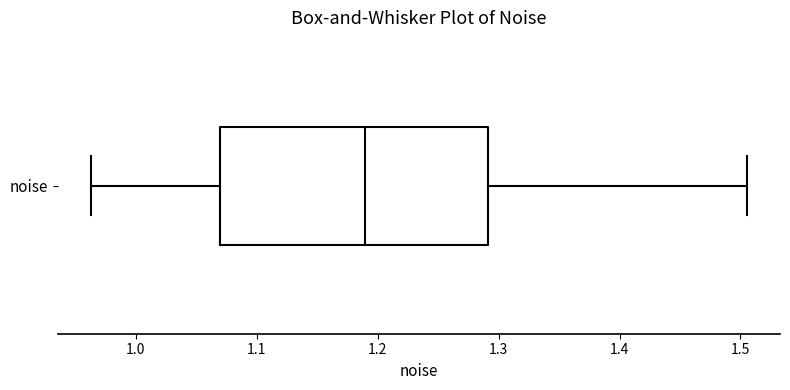

Read this box plot against the x-axis: the position of the median line, the range covered by the box, and the ends of both whiskers. The values are not printed on the chart, so give them approximately, as read against the axis.

median 1.19, box 1.07 to 1.29, whiskers 0.96 to 1.51